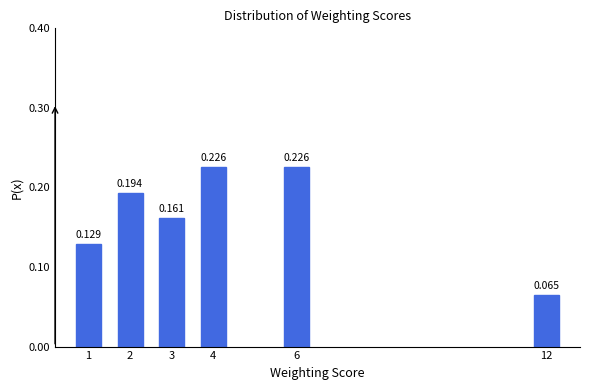

How many categories are shown in the chart?

6